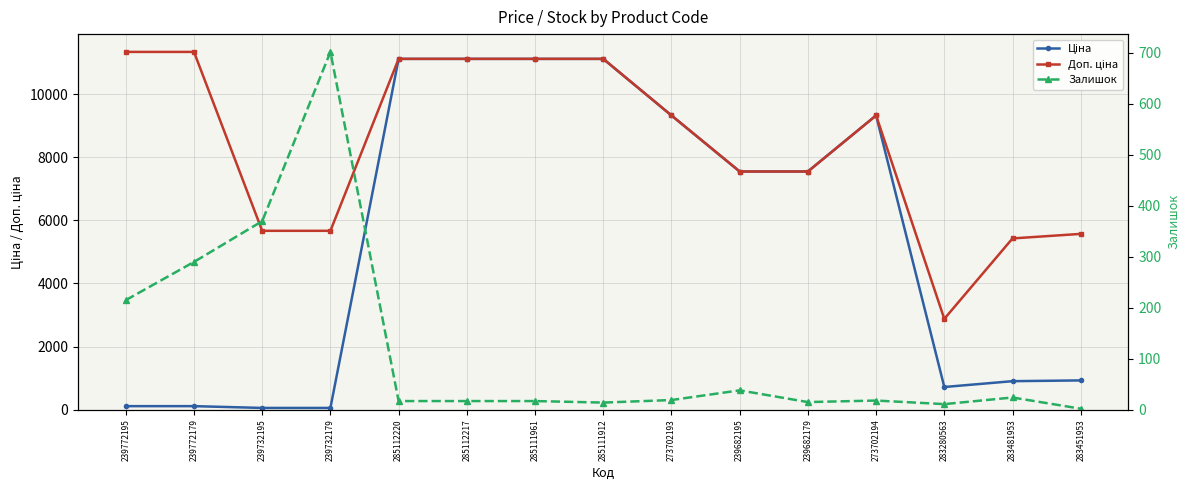

True or false: Залишок has a value of 30.5 at 273702194.

False